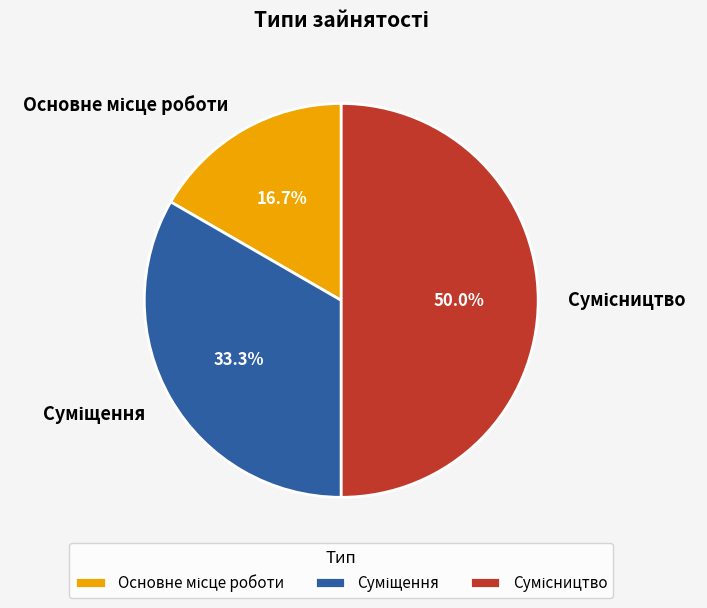

What is the ratio of the value at Сумісництво to the value at Суміщення?

1.5